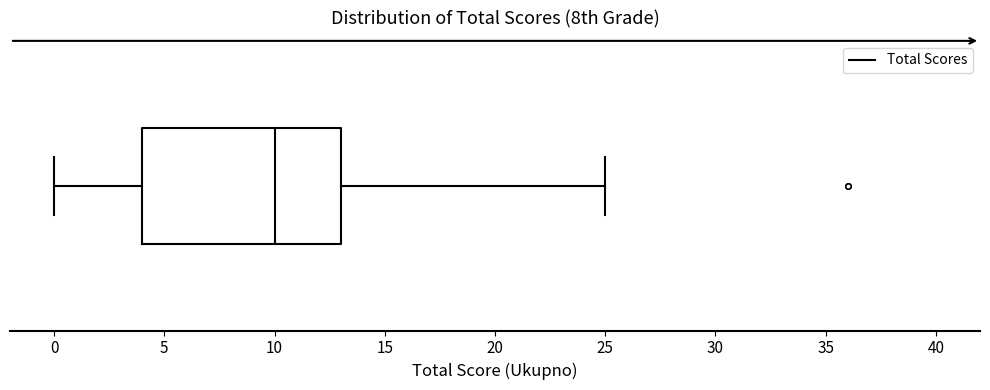

Read this box plot against the x-axis: the position of the median line, the range covered by the box, and the ends of both whiskers. The values are not printed on the chart, so give them approximately, as read against the axis.

median 10, box 4 to 13, whiskers 0 to 25